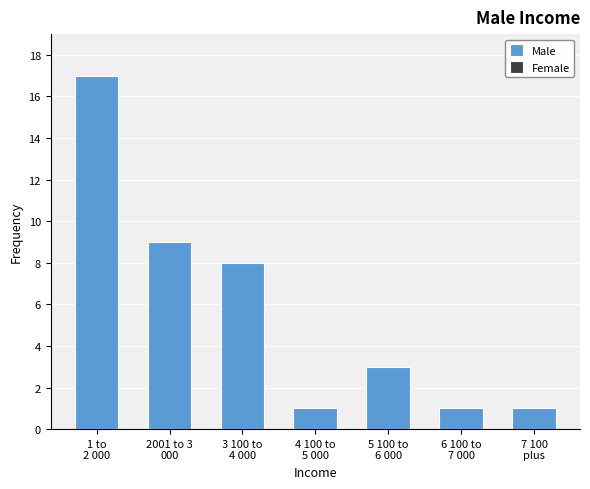

Reading right to left, list all the values displayed in this chart.

1	1	3	1	8	9	17